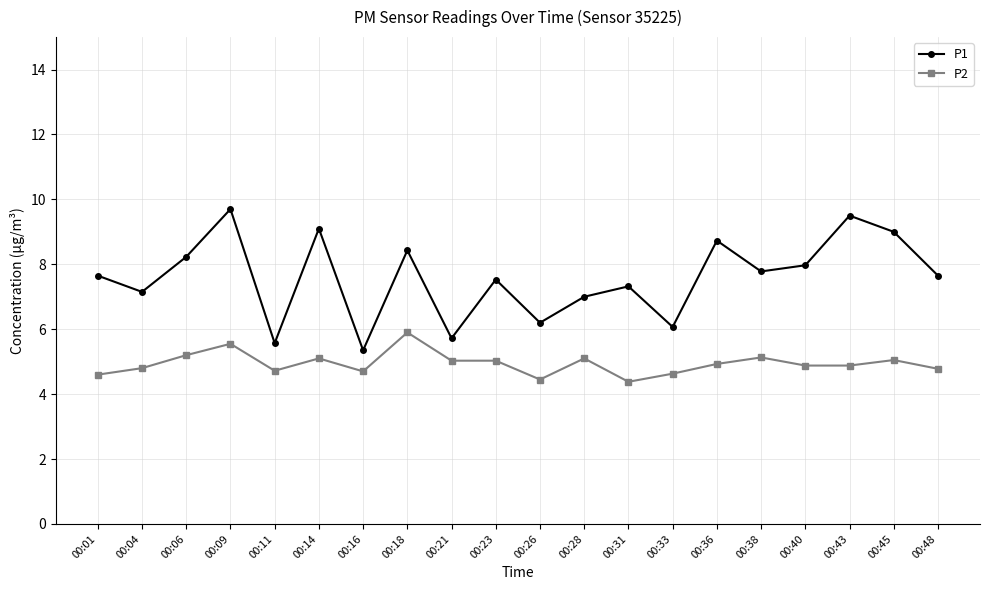

What is the maximum value shown in the chart?

9.7